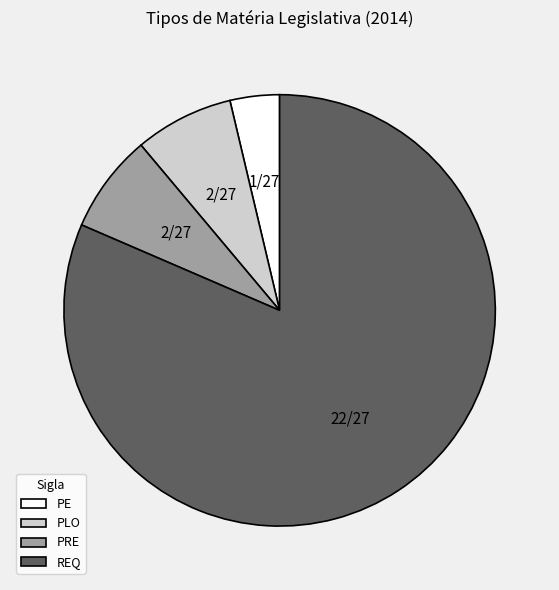

Between REQ and PLO, which is larger?

REQ